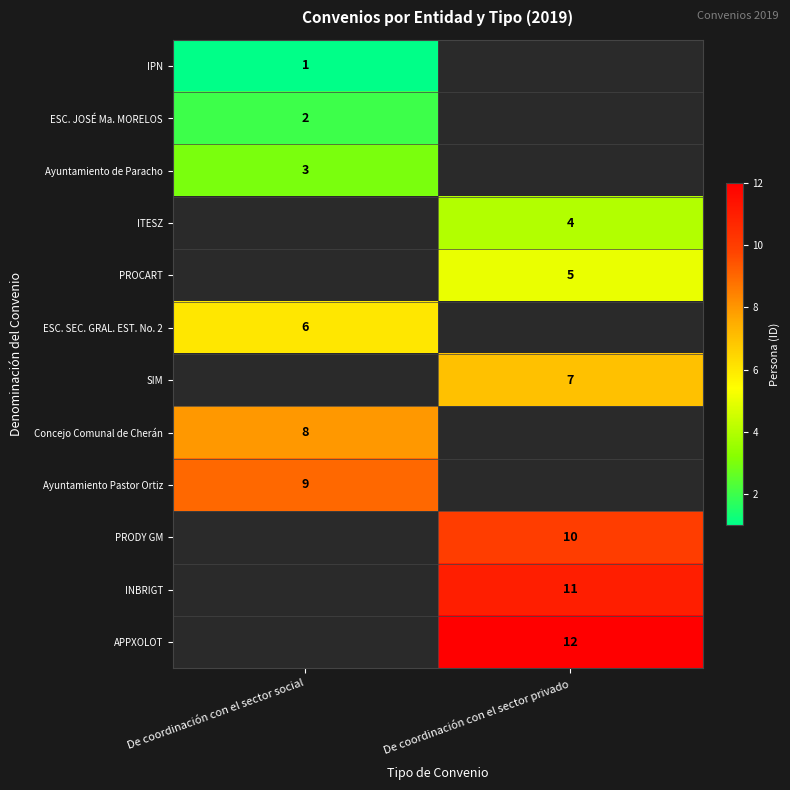

The value of ESC. SEC. GRAL. EST. No. 2 at De coordinación con el sector social is 11. True or false?

False